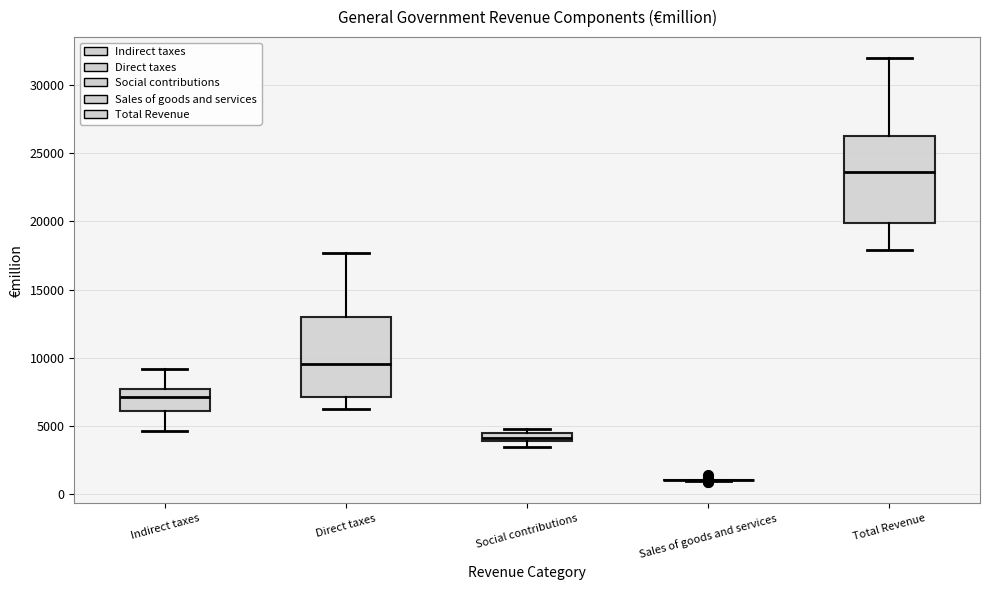

Where is the lower edge of the box for Direct taxes on the y-axis? The values are not printed on the chart, so give them approximately, as read against the axis.

7000